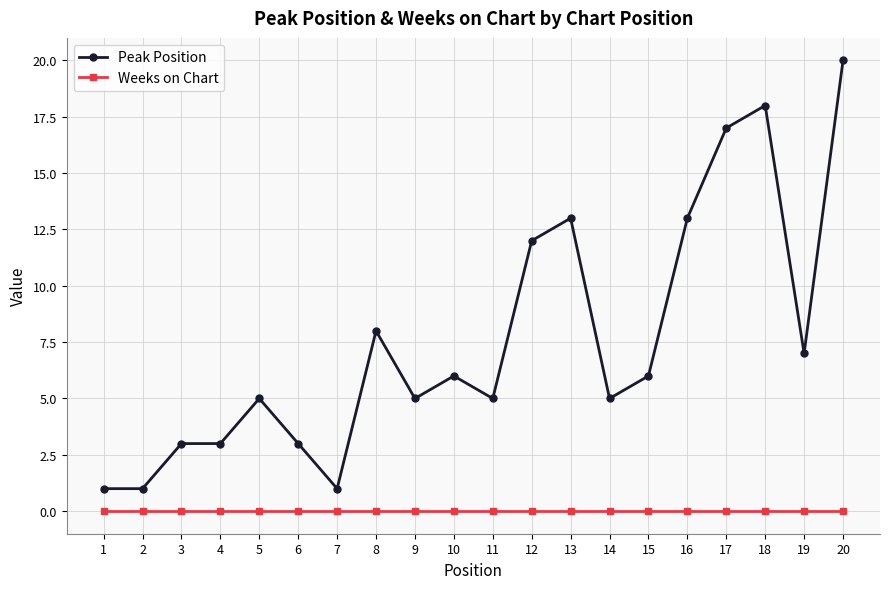

Which series has the largest range (max minus min)?

Peak Position